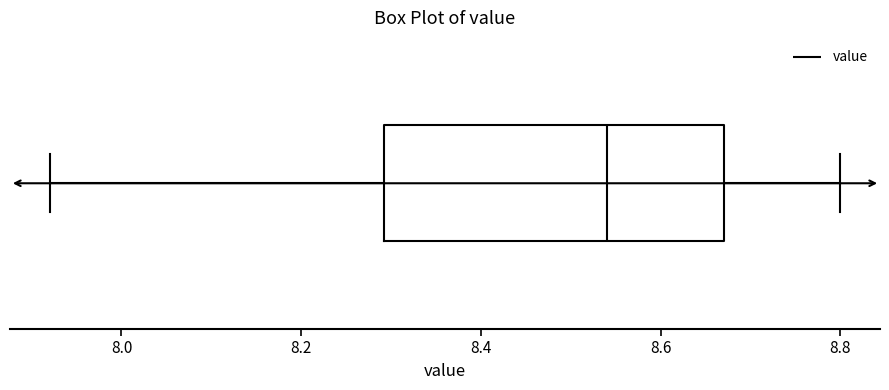

Transcribe this box plot: give where the median line is, the range the box spans, and where the two whiskers end, as read against the x-axis. The values are not printed on the chart, so give them approximately, as read against the axis.

median 8.54, box 8.30 to 8.68, whiskers 7.92 to 8.80